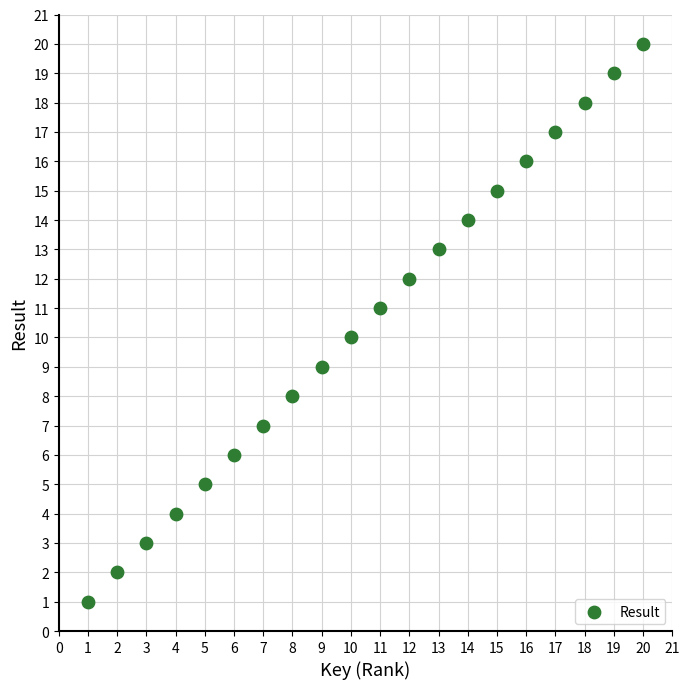

What is the range of X values (max minus min)?

19